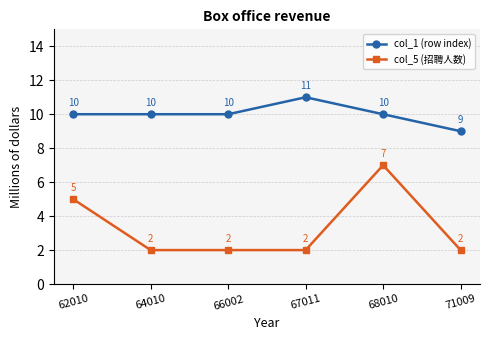

What is the sum of all col_5 (招聘人数) values?

20